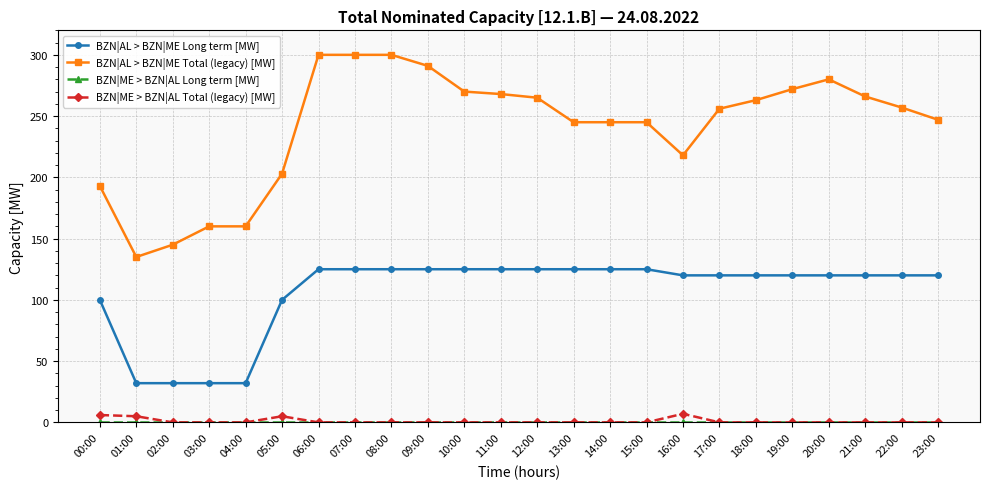

How many lines are shown in the chart?

4